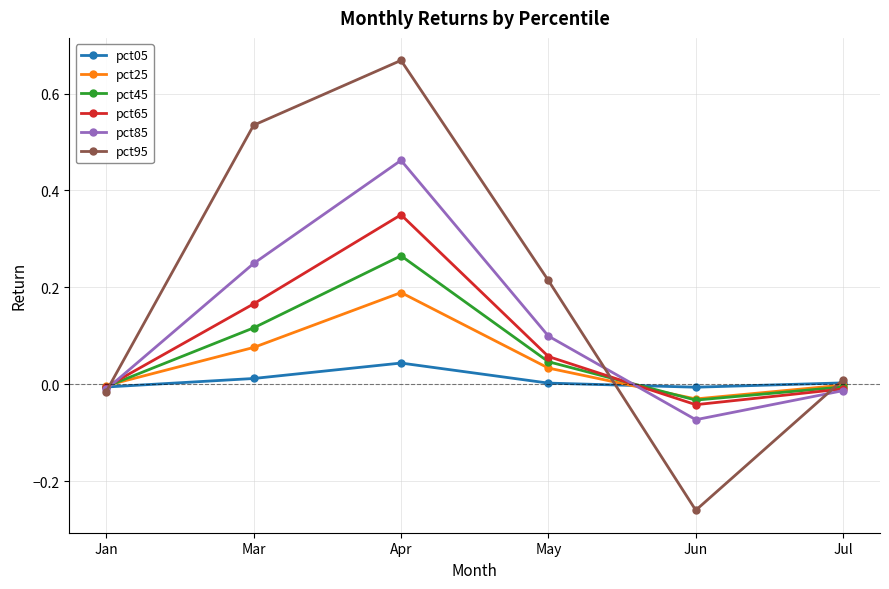

Which series has the largest total across all categories?

pct95